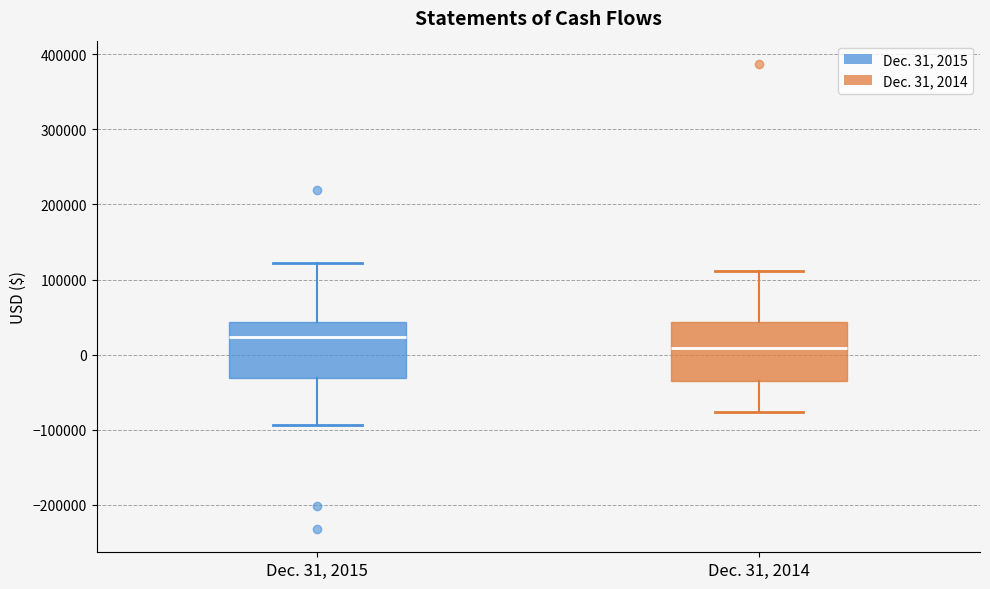

Reading left to right, read every box against the y-axis: the position of its median line, the range the box covers, and the ends of its whiskers. The values are not printed on the chart, so give them approximately, as read against the axis.

Dec. 31, 2015: median 20000, box -30000 to 40000, whiskers -90000 to 120000
Dec. 31, 2014: median 10000, box -40000 to 40000, whiskers -80000 to 110000